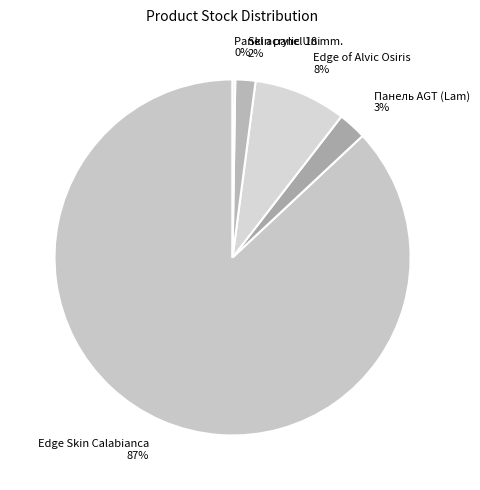

Is there a majority slice in this chart?

Yes